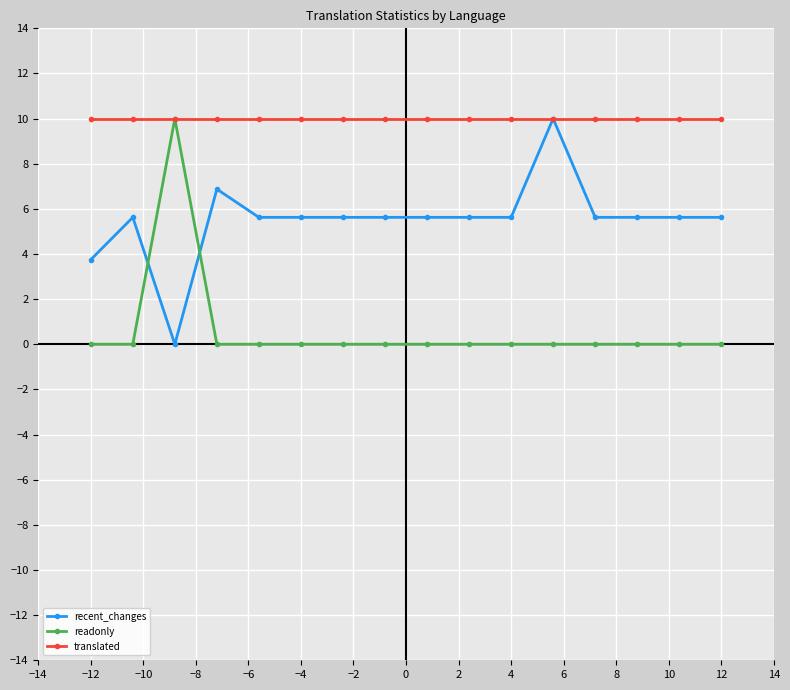

Reading left to right, list all the values displayed in this chart.

recent_changes: 3.8	5.6	0.0	6.9	5.6	5.6	5.6	5.6	5.6	5.6	5.6	10.0	5.6	5.6	5.6	5.6
readonly: 0.0	0.0	10.0	0.0	0.0	0.0	0.0	0.0	0.0	0.0	0.0	0.0	0.0	0.0	0.0	0.0
translated: 10.0	10.0	10.0	10.0	10.0	10.0	10.0	10.0	10.0	10.0	10.0	10.0	10.0	10.0	10.0	10.0